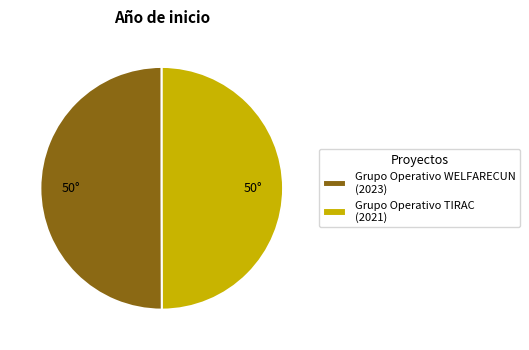

Is it true that Grupo Operativo WELFARECUN (2023) is 50% of the pie?

True